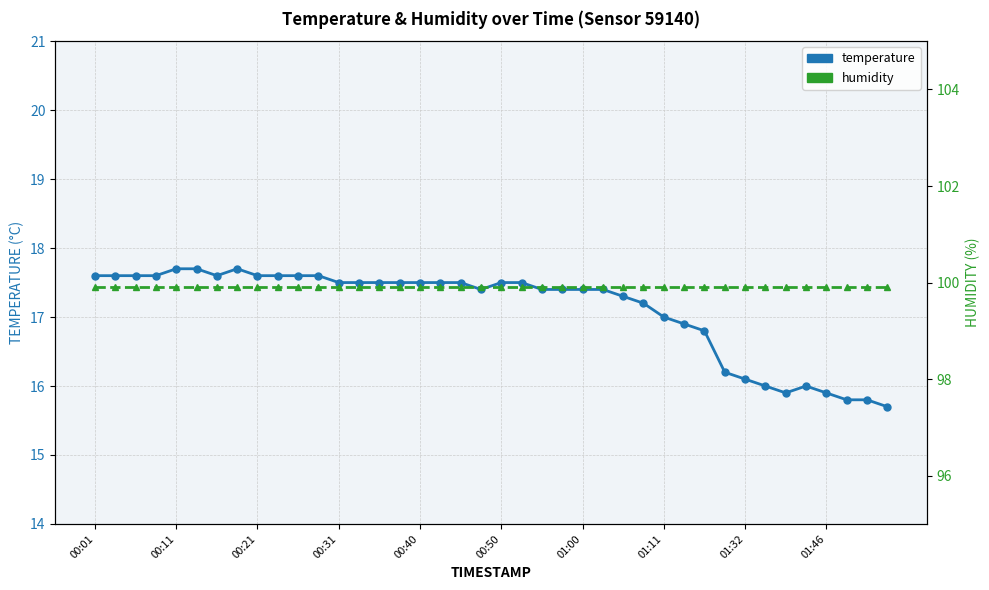

What is the value of the humidity point at the 1st from the left?

99.9